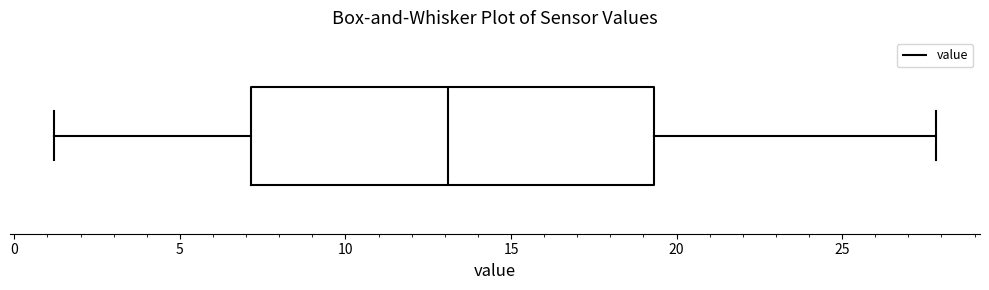

Read this box plot against the x-axis: the position of the median line, the range covered by the box, and the ends of both whiskers. The values are not printed on the chart, so give them approximately, as read against the axis.

median 13.0, box 7.0 to 19.5, whiskers 1.0 to 28.0